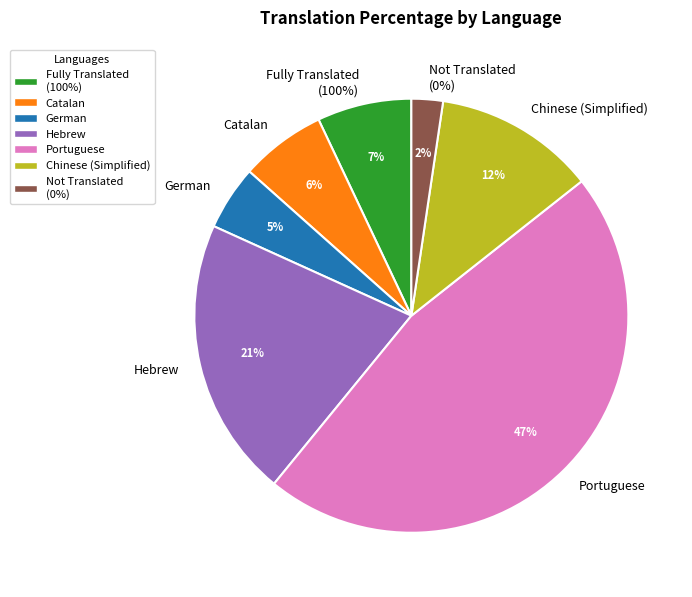

Does any single category account for the majority?

No